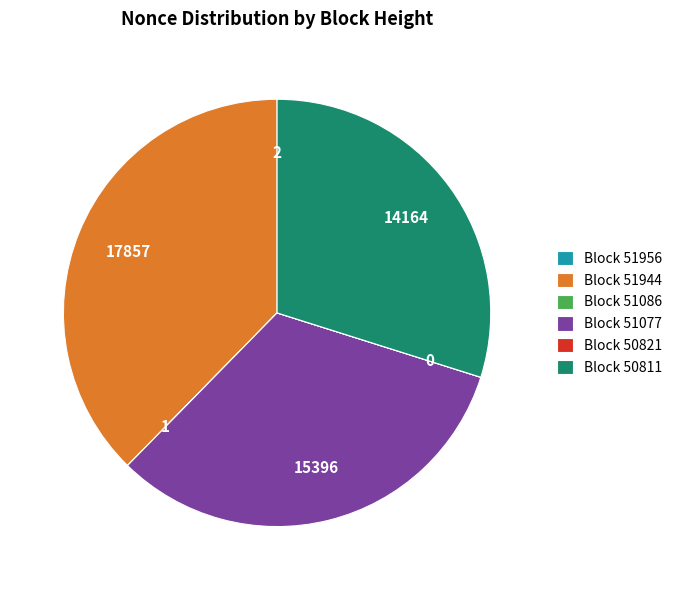

What is the largest slice in the pie chart?

Block 51944